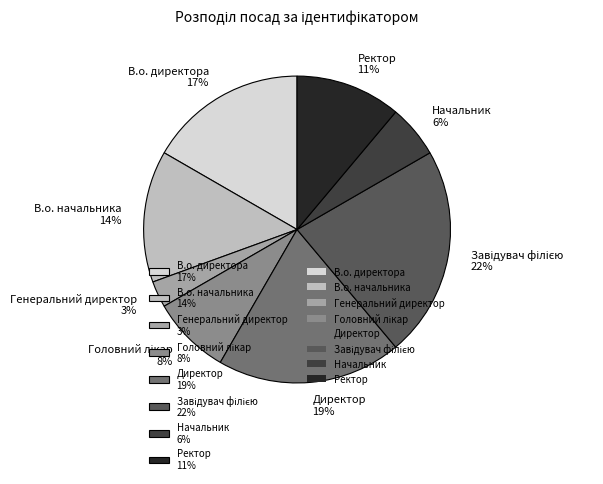

To the nearest percent, what is the difference between the largest and smallest slice percentages?

19%